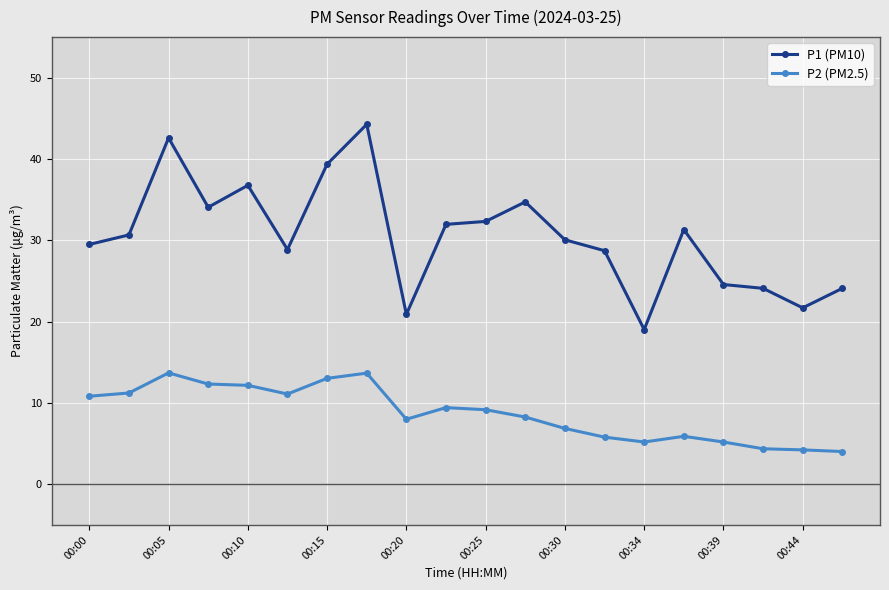

Which series has the largest total across all categories?

P1 (PM10)